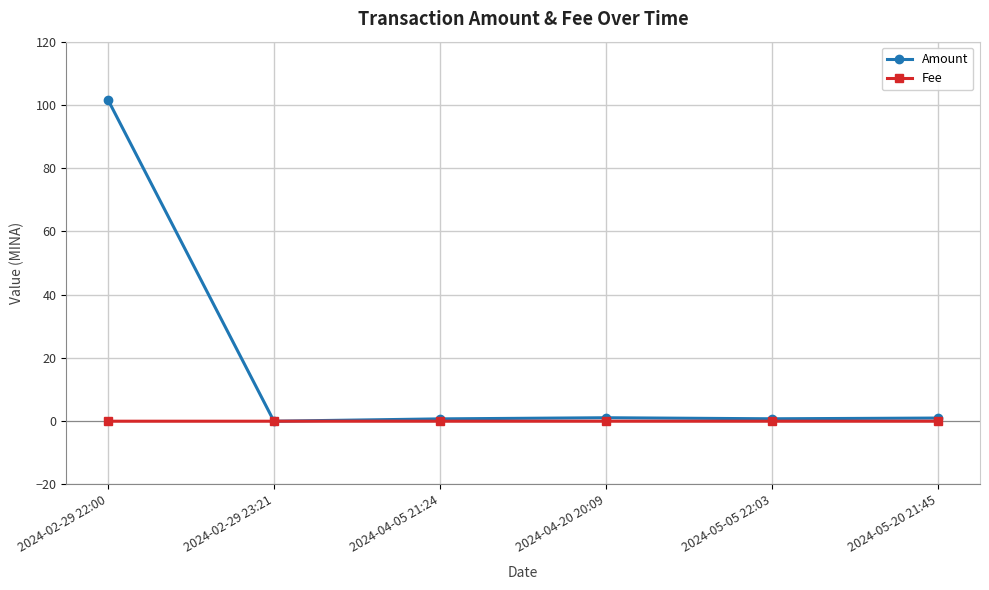

Rank the series by their maximum value, from lowest to highest.

Fee, Amount